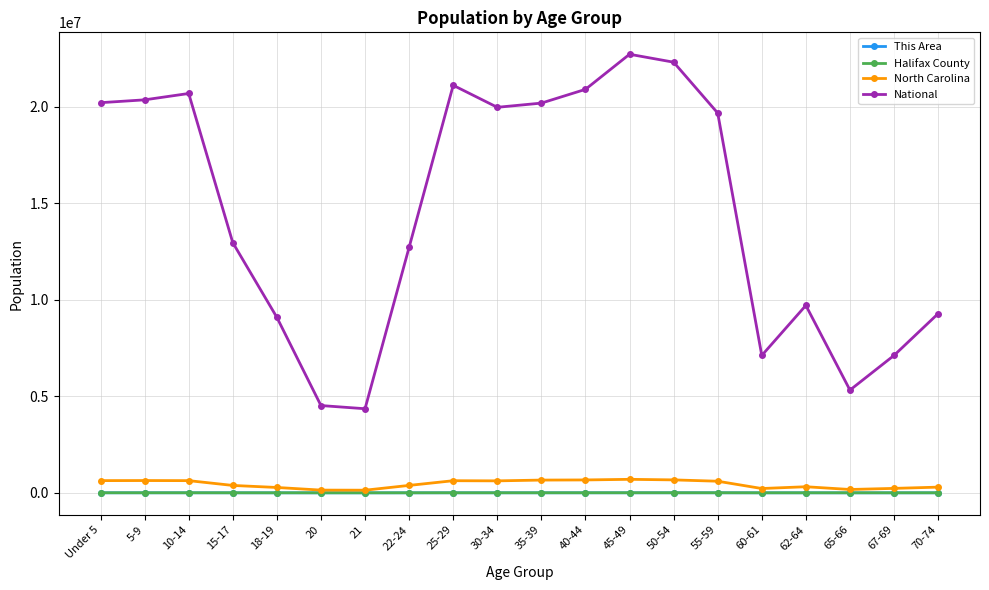

Between 5-9 and 67-69, which series saw the biggest shift?

National